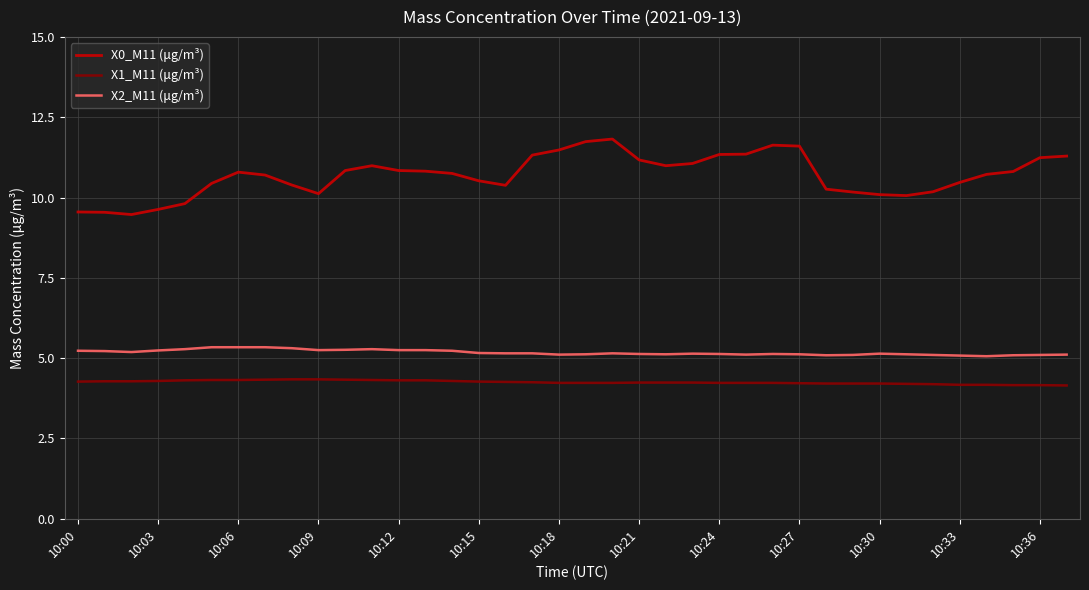

What are all the series names shown in the legend?

X0_M11 (μg/m³), X1_M11 (μg/m³), X2_M11 (μg/m³)